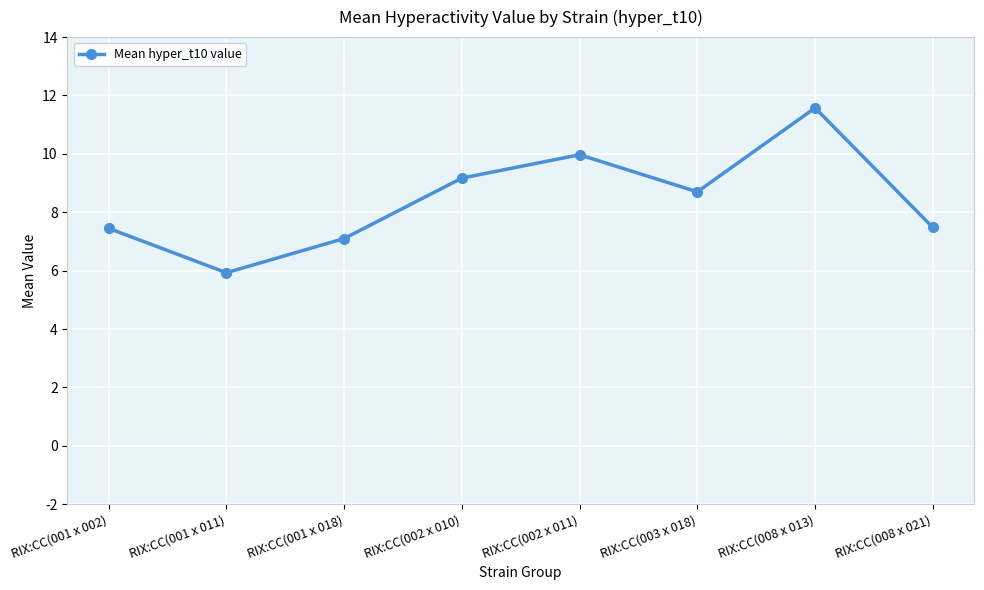

Between RIX:CC(002 x 011) and RIX:CC(001 x 011), which is larger?

RIX:CC(002 x 011)